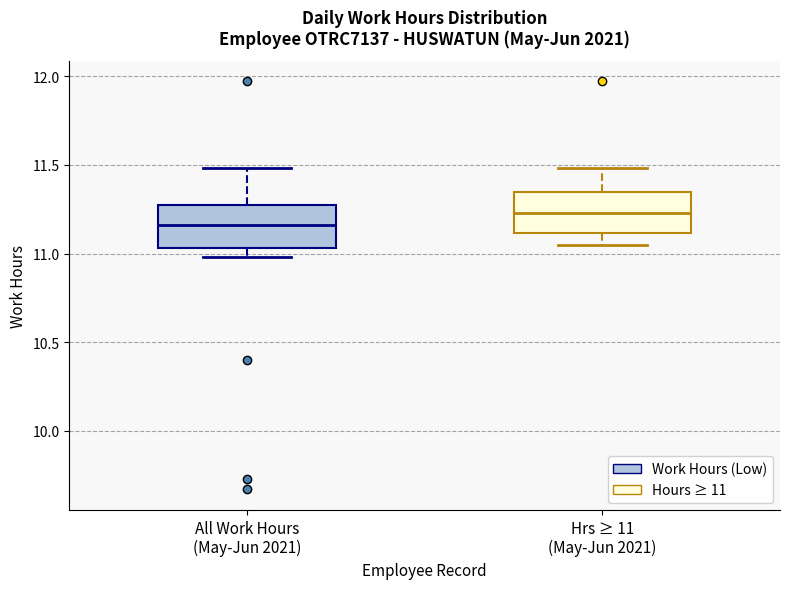

Reading left to right, read every box against the y-axis: the position of its median line, the range the box covers, and the ends of its whiskers. The values are not printed on the chart, so give them approximately, as read against the axis.

All Work Hours (May-Jun 2021): median 11.15, box 11.05 to 11.25, whiskers 11.00 to 11.50
Hrs ≥ 11 (May-Jun 2021): median 11.25, box 11.10 to 11.35, whiskers 11.05 to 11.50